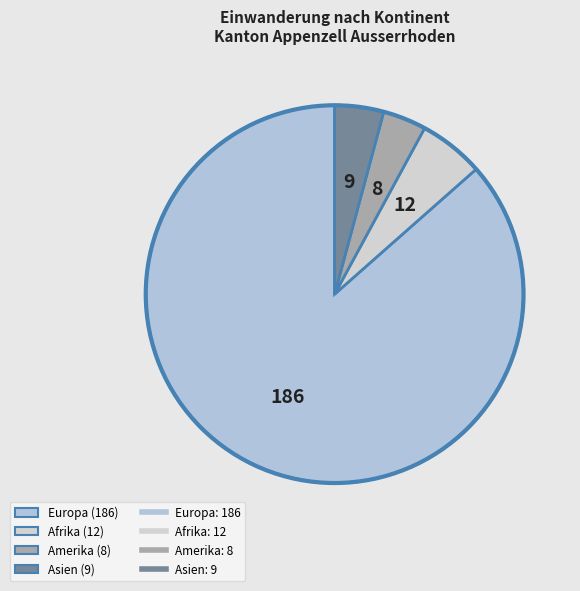

Which category accounts for the majority?

Europa